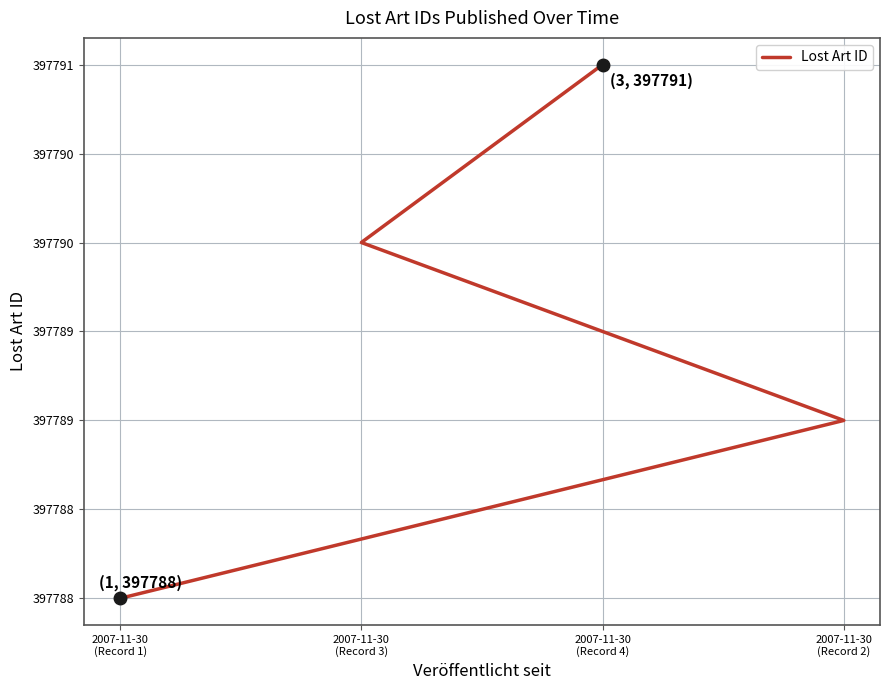

How many lines are shown in the chart?

1